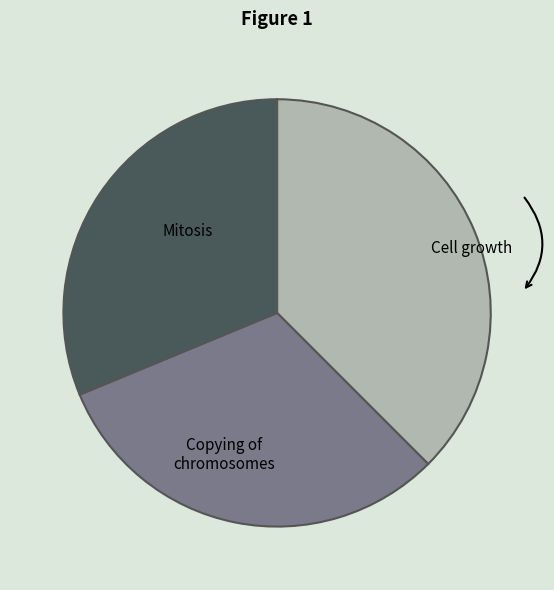

How many segments does this pie chart have?

3